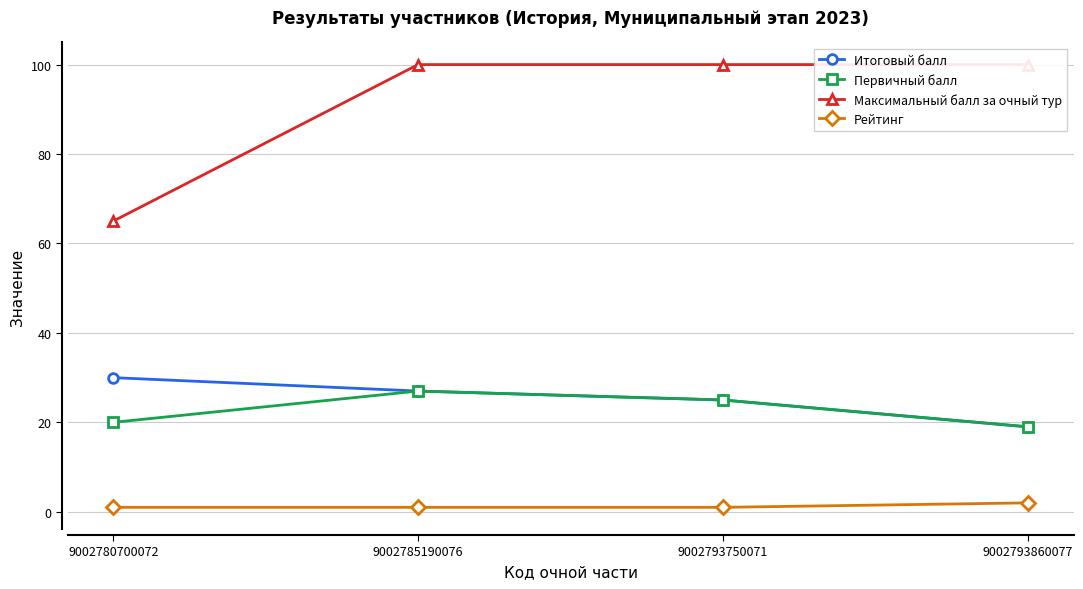

Which series has the widest spread of values?

Максимальный балл за очный тур